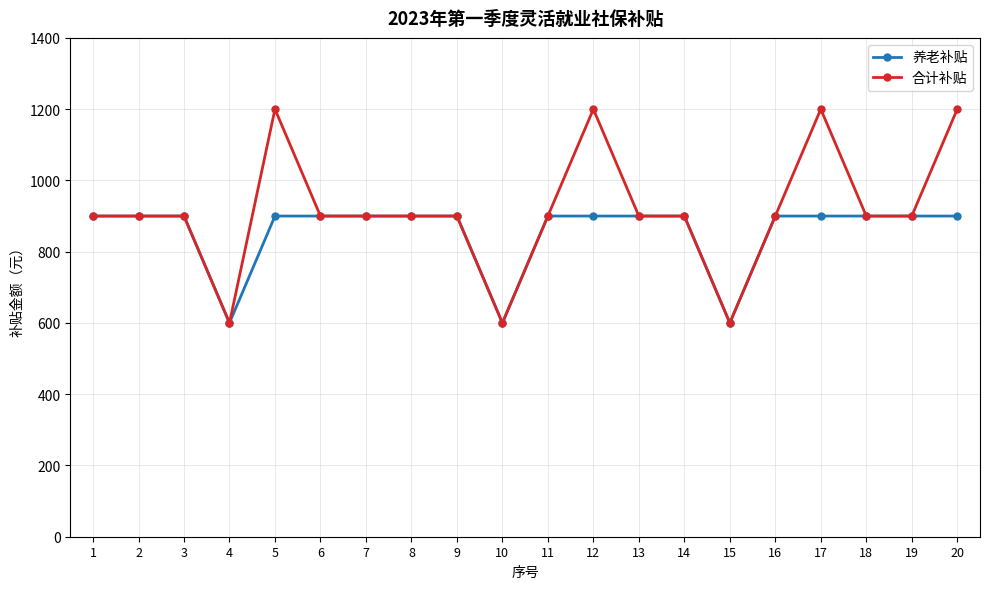

The value of 合计补贴 at 14 is 326. True or false?

False